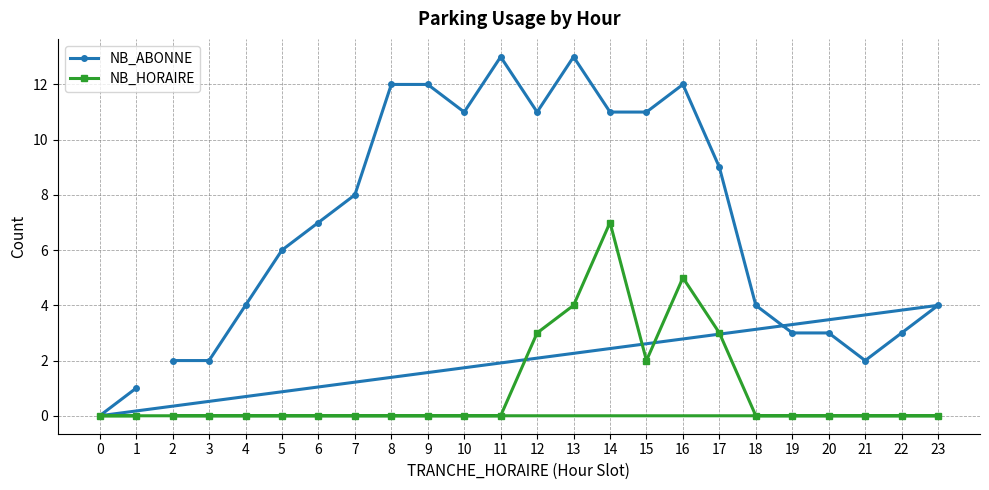

True or false: NB_ABONNE has a value of 3 at 3.

False